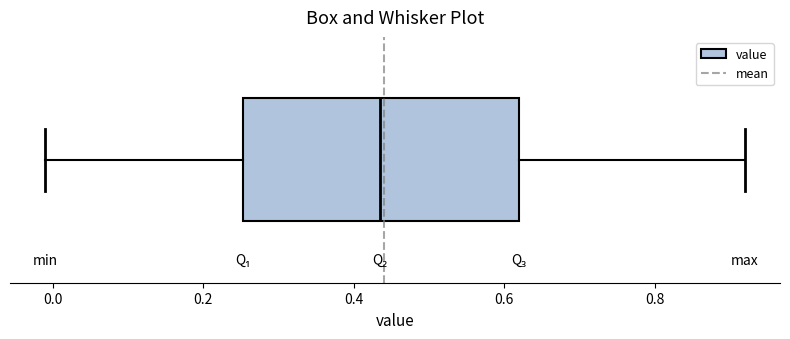

Read this box plot against the x-axis: the position of the median line, the range covered by the box, and the ends of both whiskers. The values are not printed on the chart, so give them approximately, as read against the axis.

median 0.44, box 0.26 to 0.62, whiskers 0.00 to 0.92